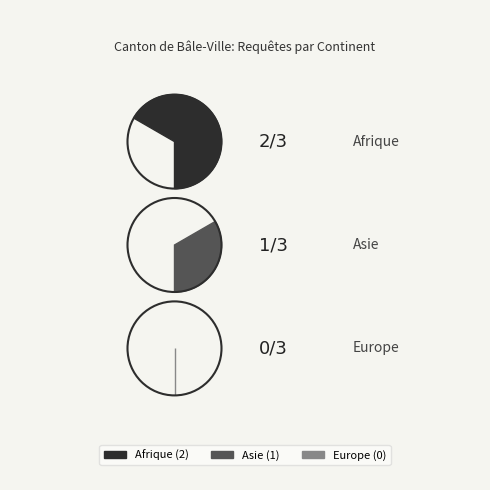

To the nearest percent, what is the combined percentage of Asie and Afrique?

100%